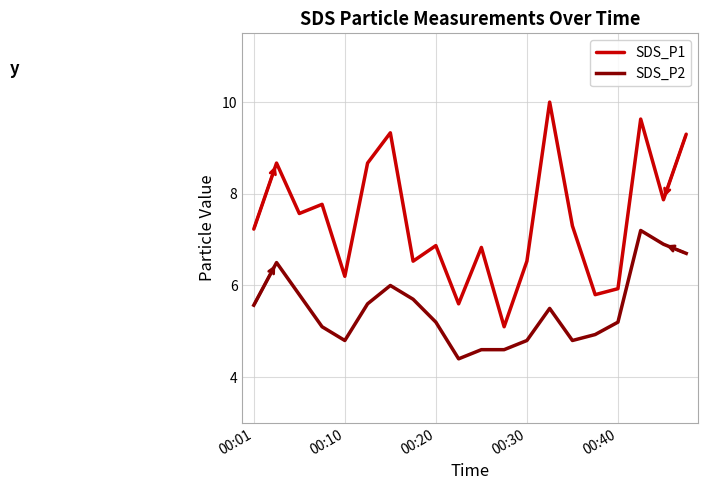

Which series has the largest range (max minus min)?

SDS_P1